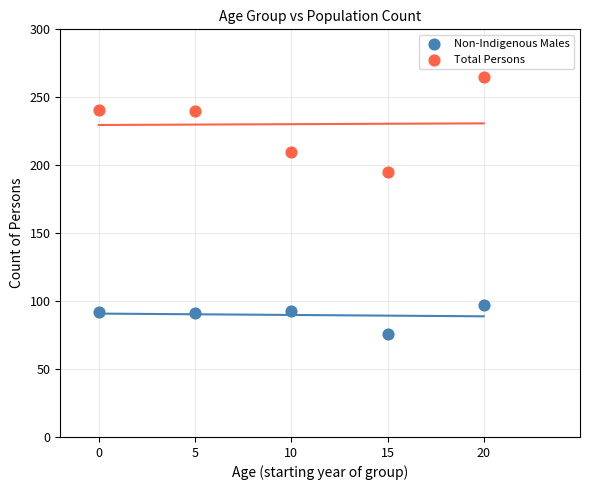

What is the X range (max minus min) for the scatter plot?

20